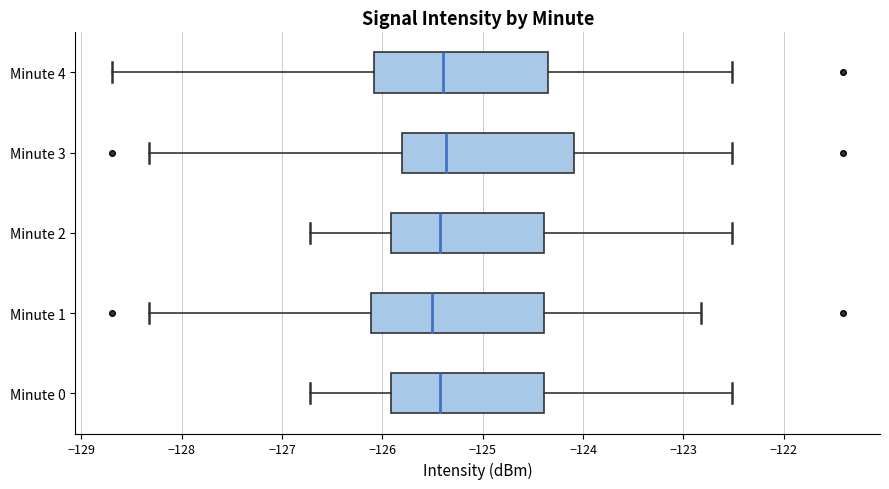

Reading bottom to top, transcribe this box plot: for each box, give where its median line is, the range the box spans, and where its two whiskers end, as read against the x-axis. The values are not printed on the chart, so give them approximately, as read against the axis.

Minute 0: median -125.4, box -125.9 to -124.4, whiskers -126.7 to -122.5
Minute 1: median -125.5, box -126.1 to -124.4, whiskers -128.3 to -122.8
Minute 2: median -125.4, box -125.9 to -124.4, whiskers -126.7 to -122.5
Minute 3: median -125.4, box -125.8 to -124.1, whiskers -128.3 to -122.5
Minute 4: median -125.4, box -126.1 to -124.3, whiskers -128.7 to -122.5